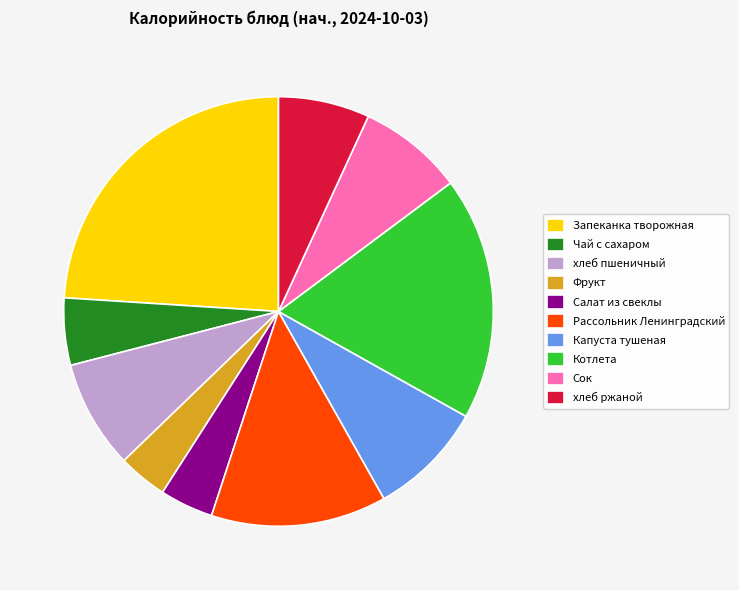

Is there a majority slice in this chart?

No